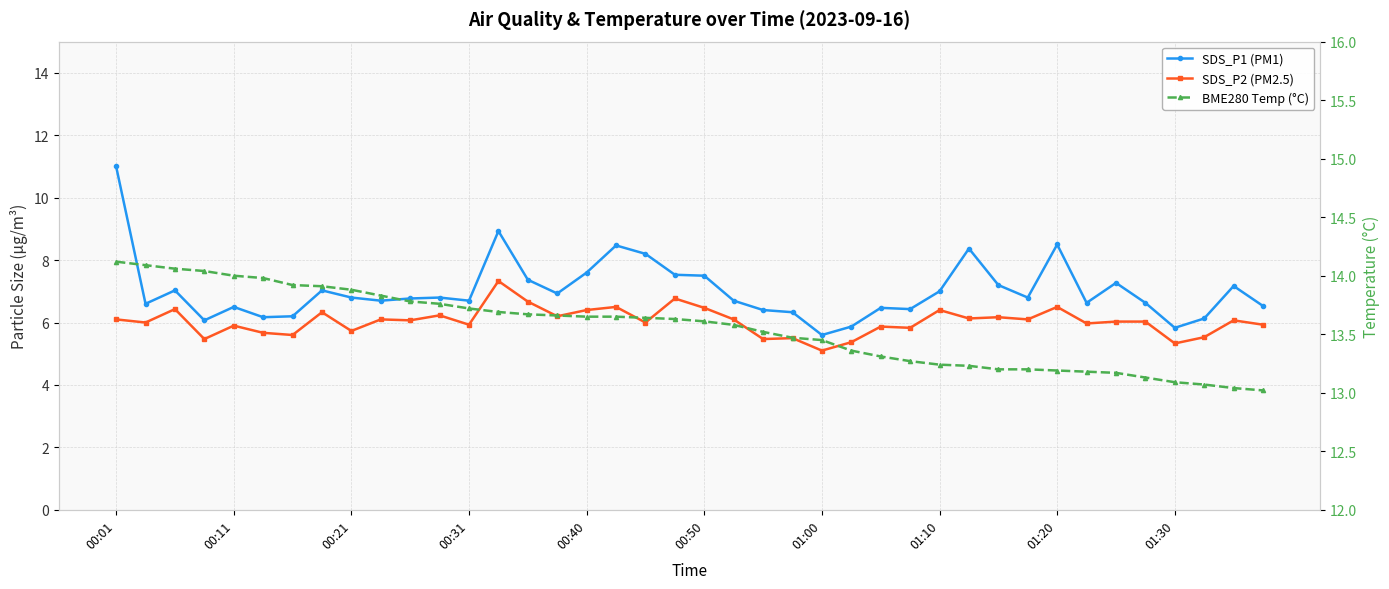

Reading left to right, what are all the values shown in this chart?

SDS_P1 (PM1): 11.0	6.6	7.0	6.1	6.5	6.2	6.2	7.0	6.8	6.7	6.8	6.8	6.7	8.9	7.4	6.9	7.6	8.5	8.2	7.5	7.5	6.7	6.4	6.3	5.6	5.9	6.5	6.4	7.0	8.4	7.2	6.8	8.5	6.6	7.3	6.6	5.8	6.1	7.2	6.5
SDS_P2 (PM2.5): 6.1	6.0	6.4	5.5	5.9	5.7	5.6	6.3	5.7	6.1	6.1	6.2	5.9	7.3	6.7	6.2	6.4	6.5	6.0	6.8	6.5	6.1	5.5	5.5	5.1	5.4	5.9	5.8	6.4	6.1	6.2	6.1	6.5	6.0	6.0	6.0	5.3	5.5	6.1	5.9
BME280 Temp (°C): 14.1	14.1	14.1	14.0	14.0	14.0	13.9	13.9	13.9	13.8	13.8	13.8	13.7	13.7	13.7	13.7	13.7	13.7	13.6	13.6	13.6	13.6	13.5	13.5	13.4	13.4	13.3	13.3	13.2	13.2	13.2	13.2	13.2	13.2	13.2	13.1	13.1	13.1	13.0	13.0